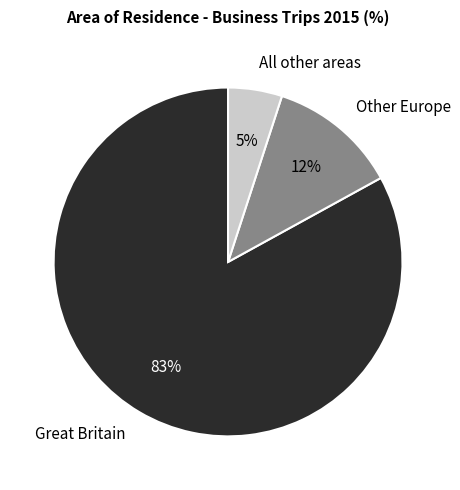

Approximately how many times larger is the value at All other areas compared to Other Europe?

0.4